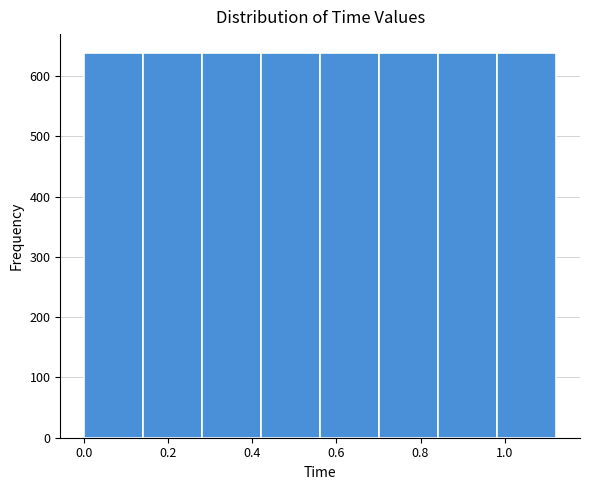

Reading left to right, transcribe this chart: for each bar, give the range it covers on the x-axis and its height. Neither the bar edges nor the heights are printed on the chart, so give them approximately, as read against the axes.

0.00 to 0.14: 640
0.14 to 0.28: 640
0.28 to 0.42: 640
0.42 to 0.56: 640
0.56 to 0.70: 640
0.70 to 0.84: 640
0.84 to 0.98: 640
0.98 to 1.12: 640